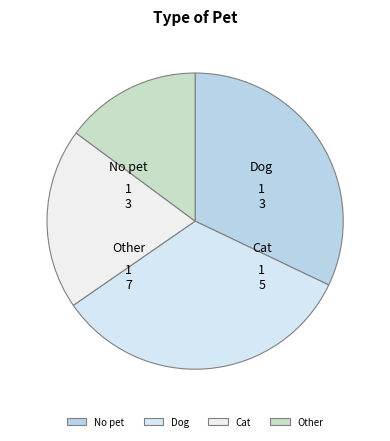

Does any single category account for the majority?

No